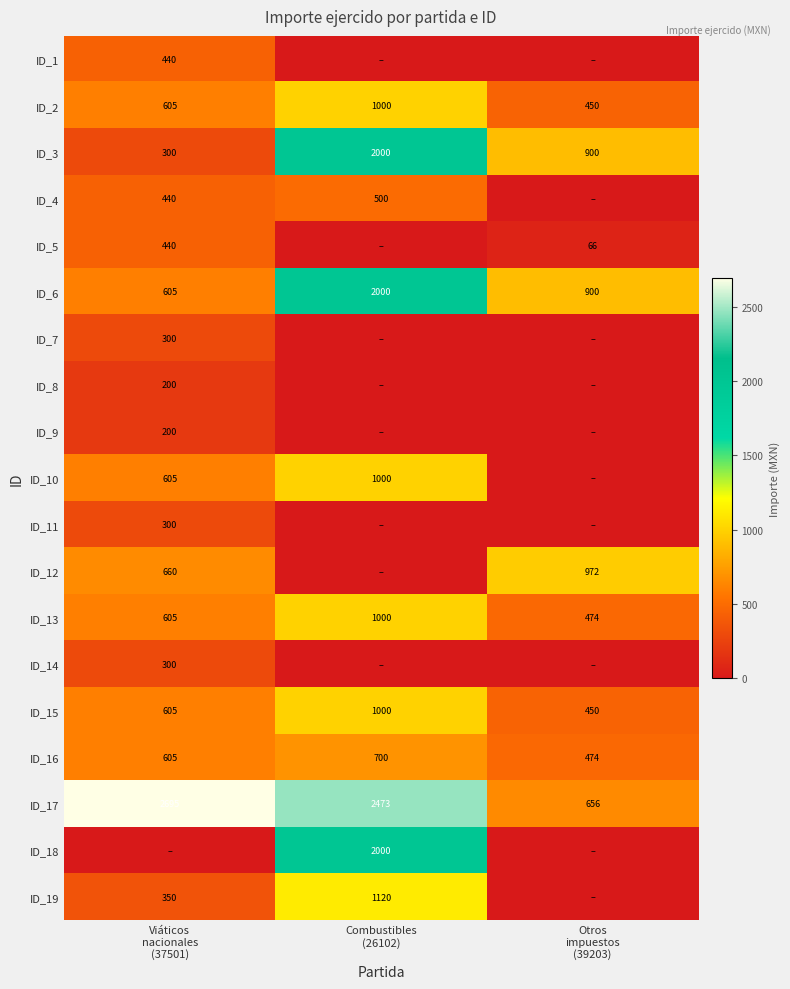

How many ID_17 values are between 656 and 2695?

3